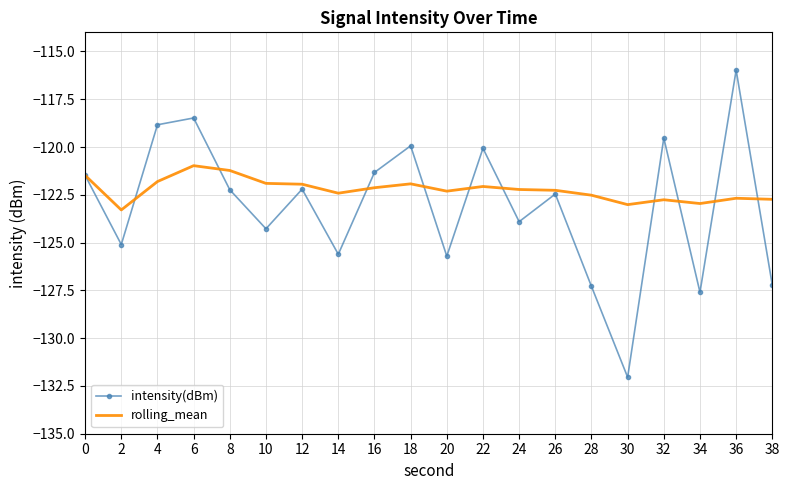

Read the rolling_mean value at 6.

-121.0